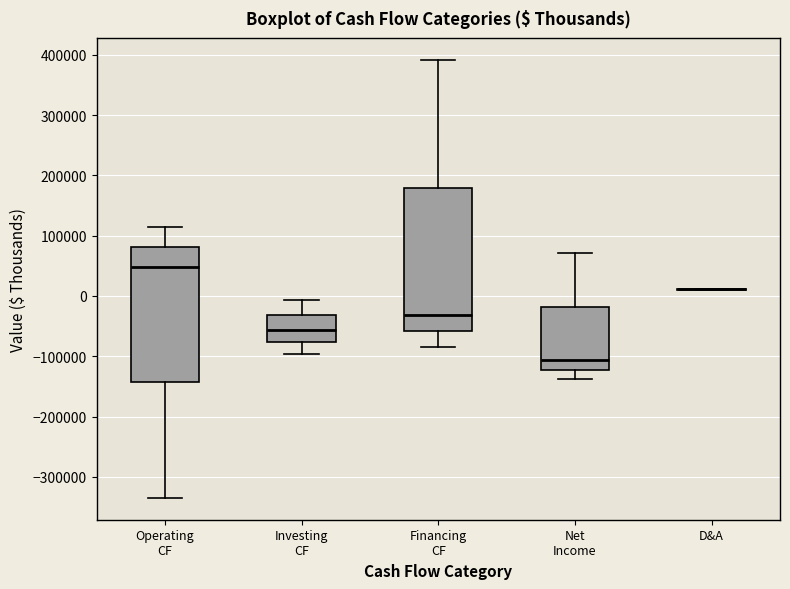

Comparing the boxes themselves (not the whiskers), which one is the tallest?

Financing CF